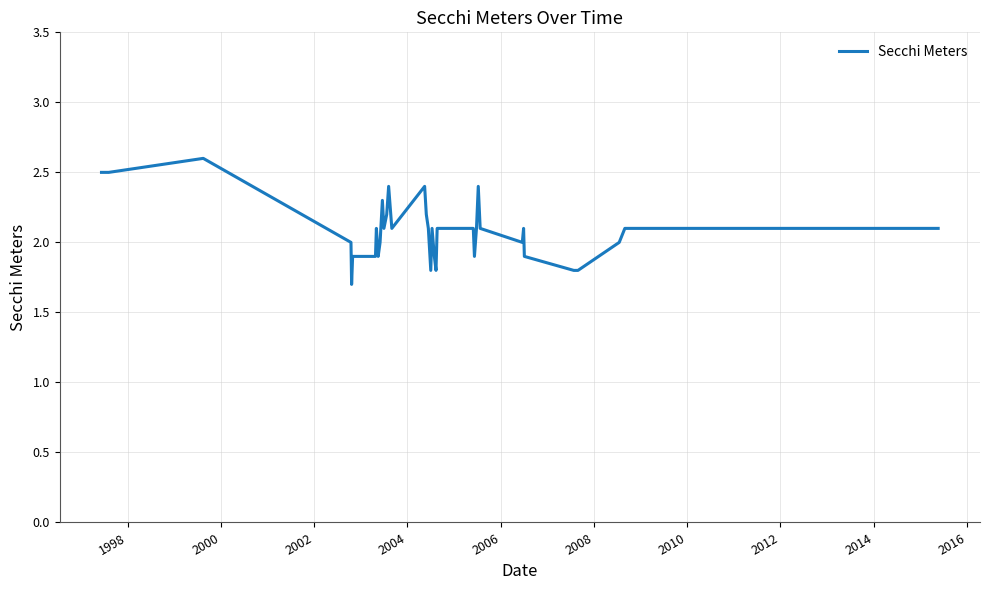

What is the greatest value displayed?

2.6